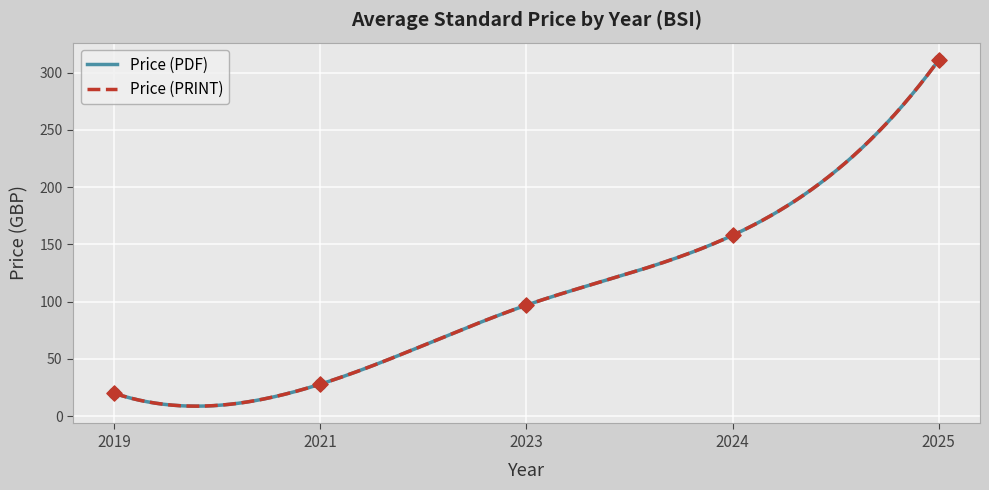

Which series has the largest total across all categories?

Price (PDF)